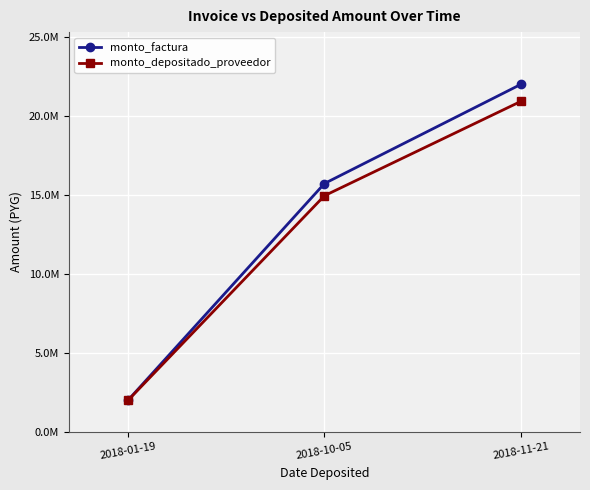

Which category has the highest value across all series?

2018-11-21